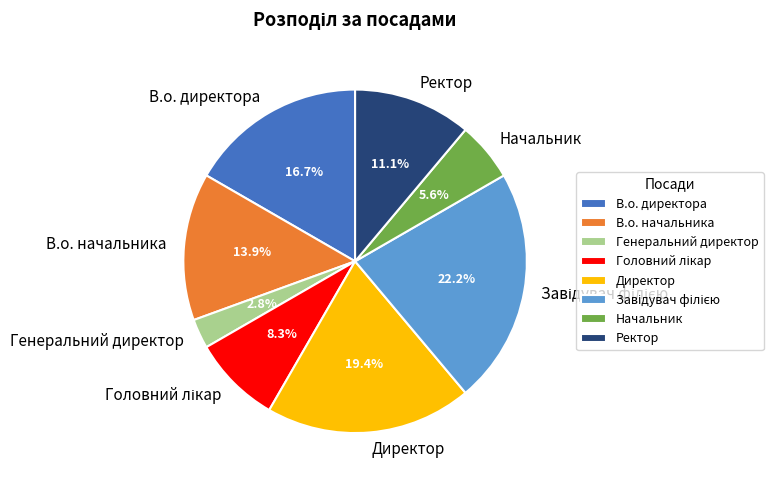

What portion of the pie excludes В.о. директора?

83.3%